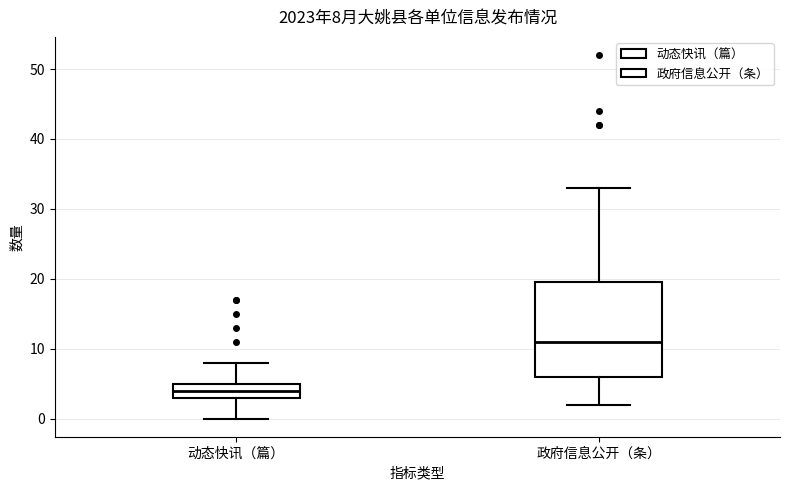

Which box's median line is the highest?

政府信息公开（条）